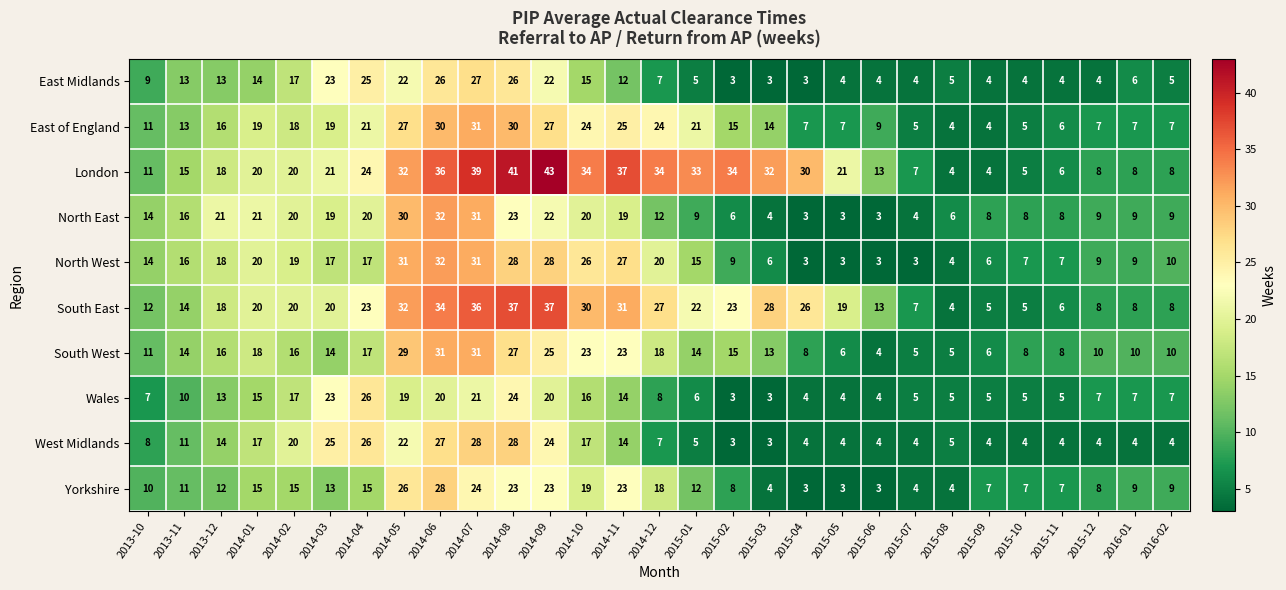

What is the total value across all series at 2015-02?

119